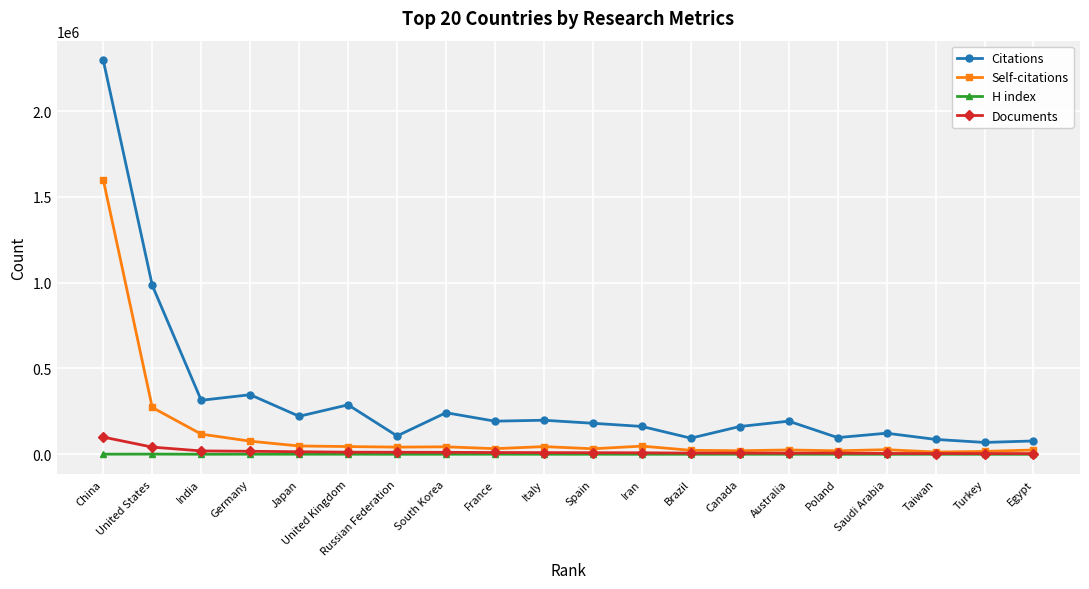

True or false: H index and Citations cross at least once.

False